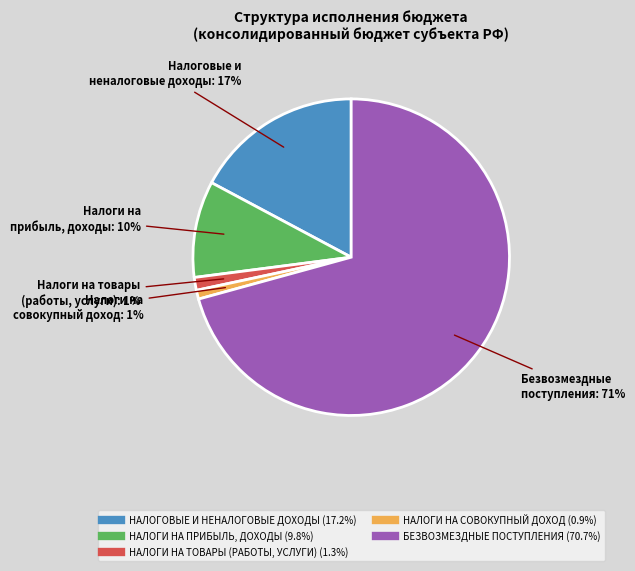

Combined, do НАЛОГОВЫЕ И НЕНАЛОГОВЫЕ ДОХОДЫ and БЕЗВОЗМЕЗДНЫЕ ПОСТУПЛЕНИЯ account for over 50%?

Yes